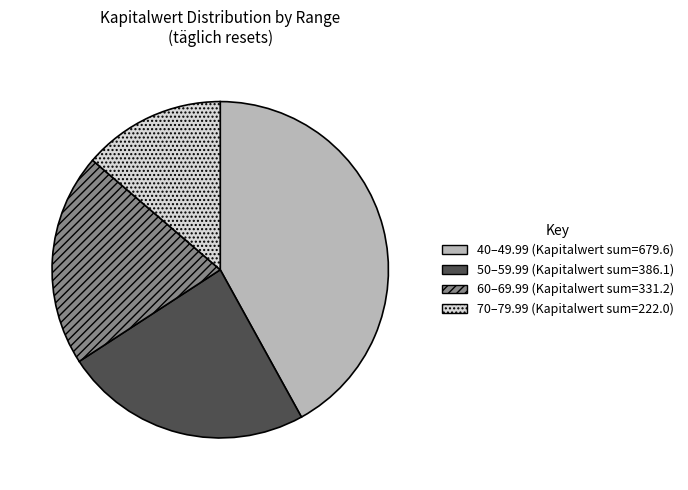

Is there a majority slice in this chart?

No